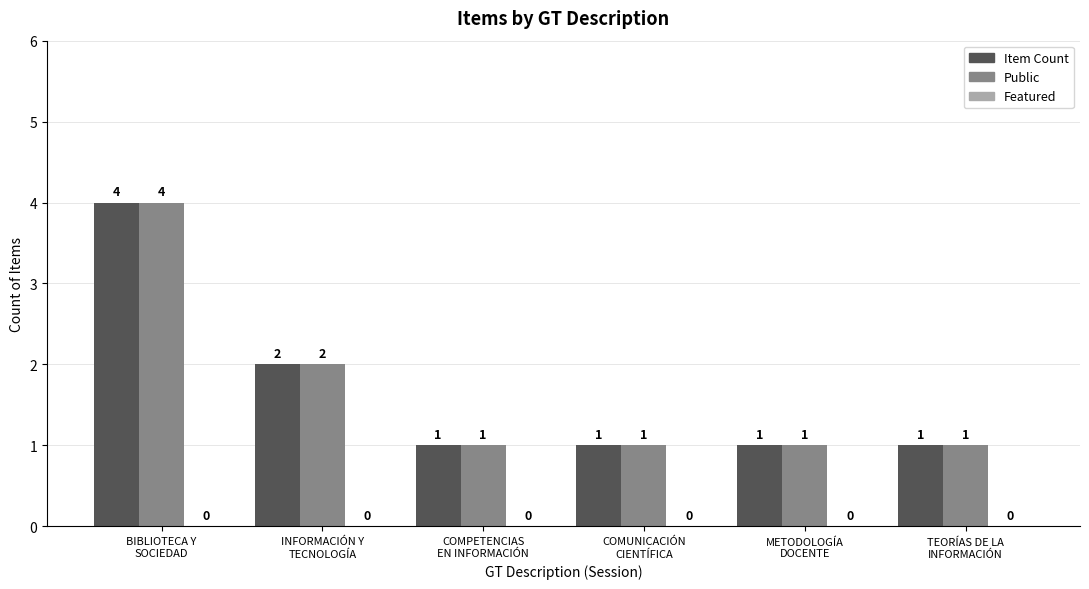

What is the label of the 3rd bar from the left?

COMPETENCIAS
EN INFORMACIÓN